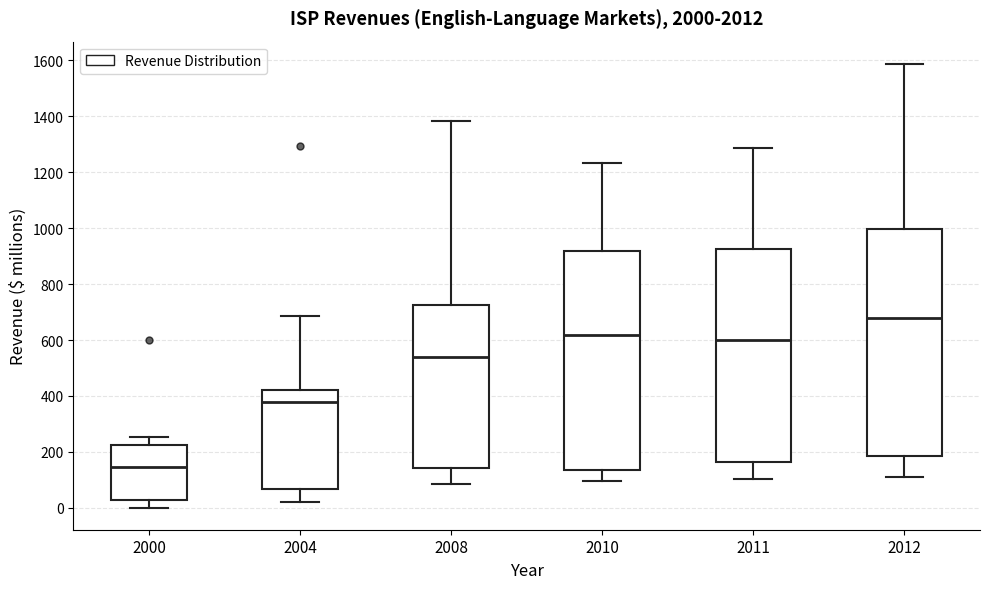

Comparing the boxes themselves (not the whiskers), which one is the tallest?

2012